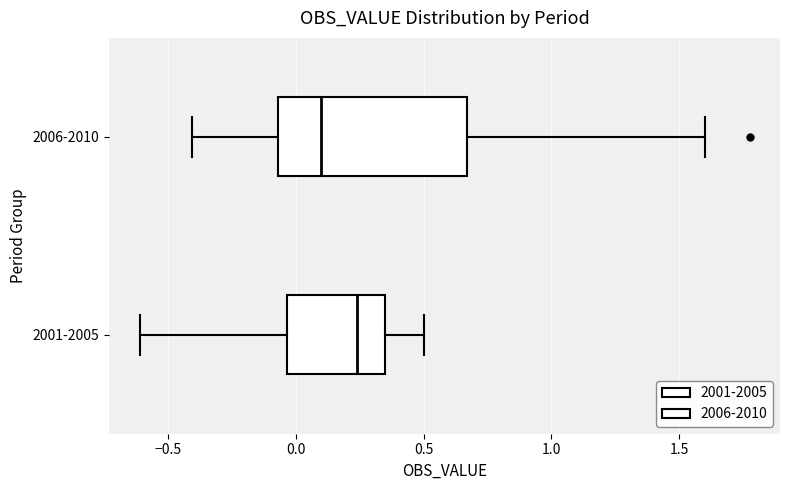

Reading bottom to top, read every box against the x-axis: the position of its median line, the range the box covers, and the ends of its whiskers. The values are not printed on the chart, so give them approximately, as read against the axis.

2001-2005: median 0.25, box -0.05 to 0.35, whiskers -0.60 to 0.50
2006-2010: median 0.10, box -0.05 to 0.65, whiskers -0.40 to 1.60